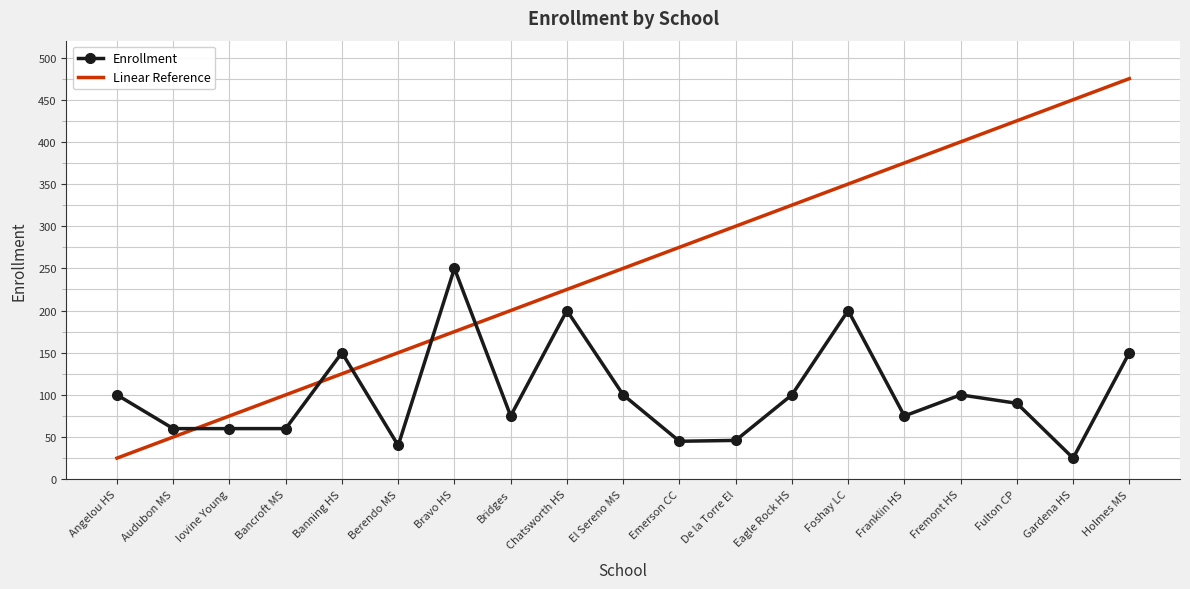

How many intersections are there between Enrollment and Linear Reference?

5